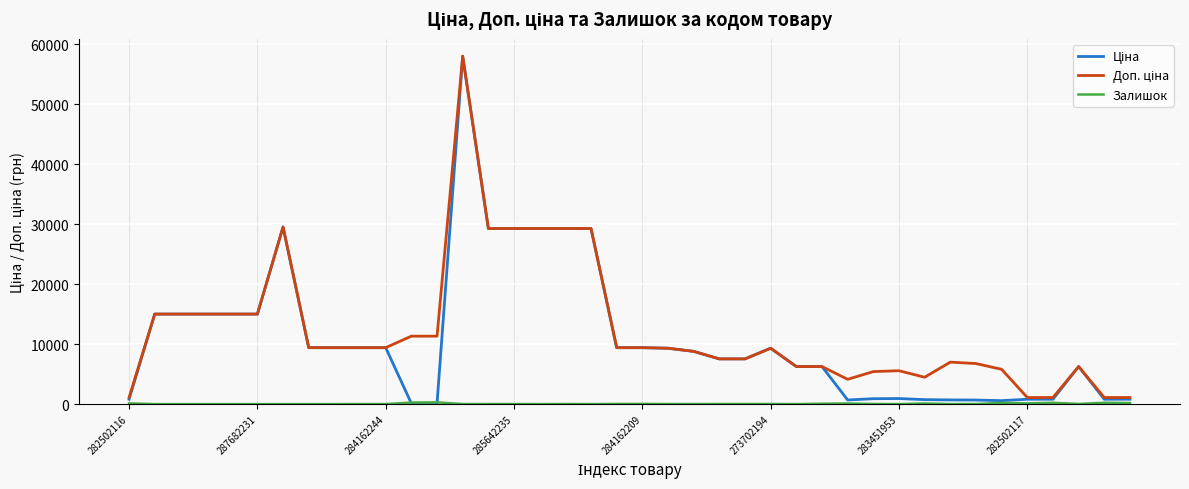

What is the greatest value displayed?

58037.0